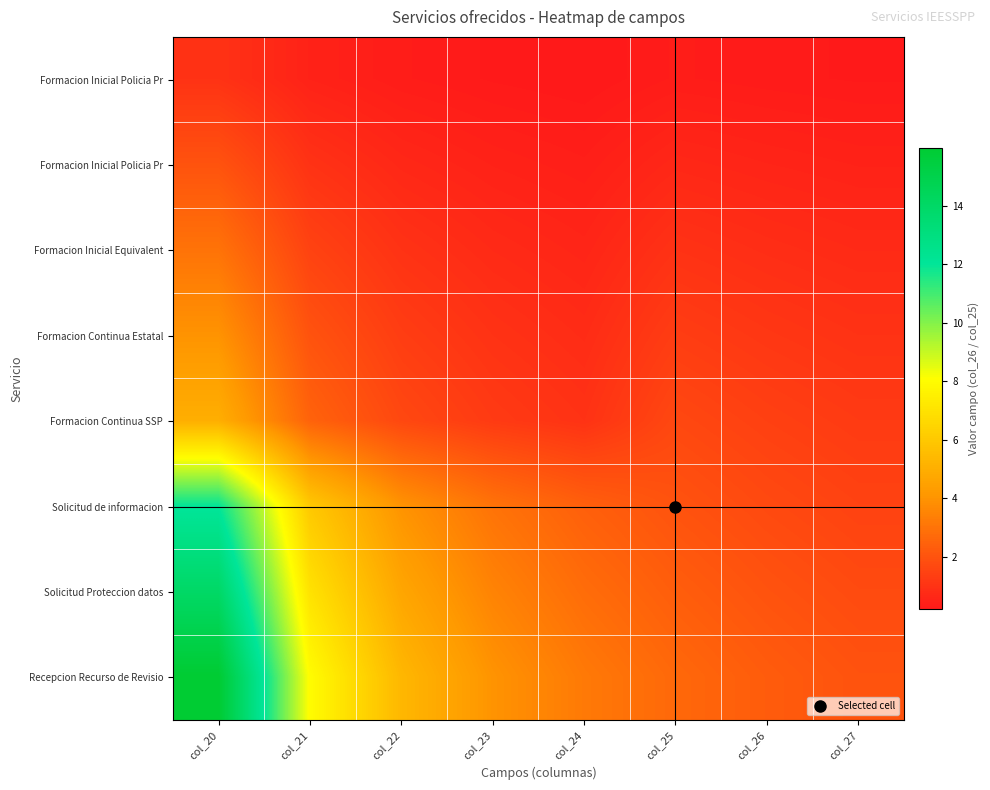

Which category has the highest value across all series?

col_20